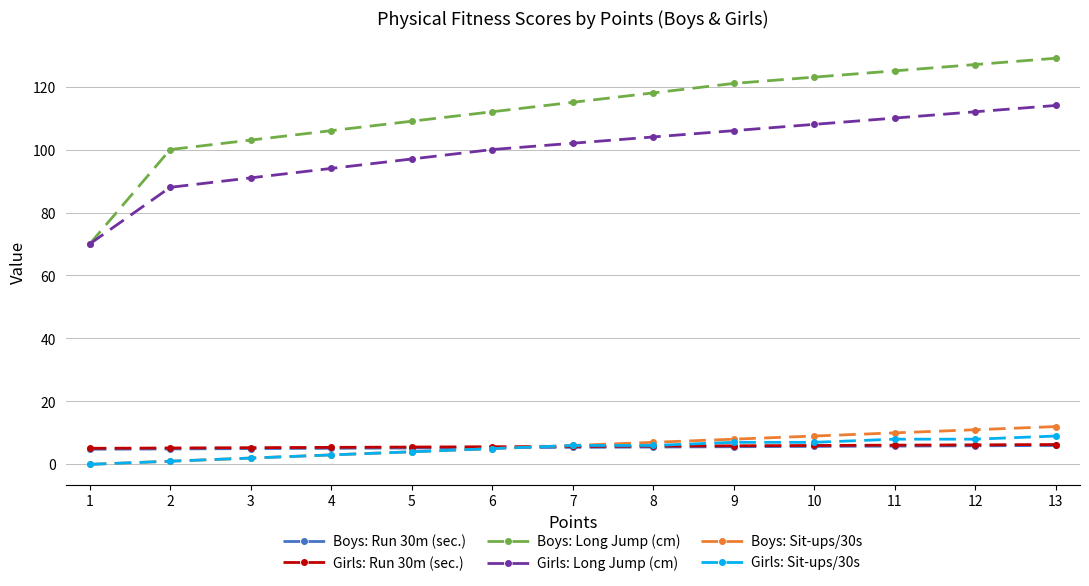

True or false: Boys: Sit-ups/30s and Boys: Run 30m (sec.) intersect in this chart.

True